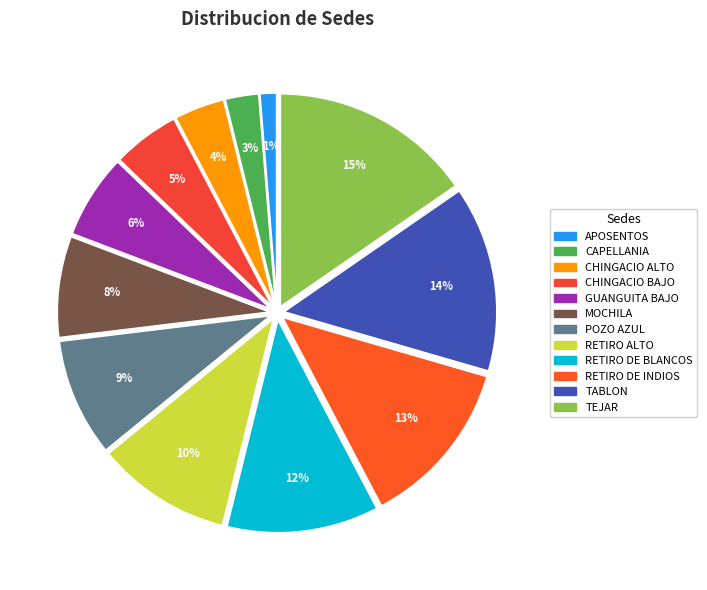

To the nearest percent, what percentage of the pie is TEJAR?

15%